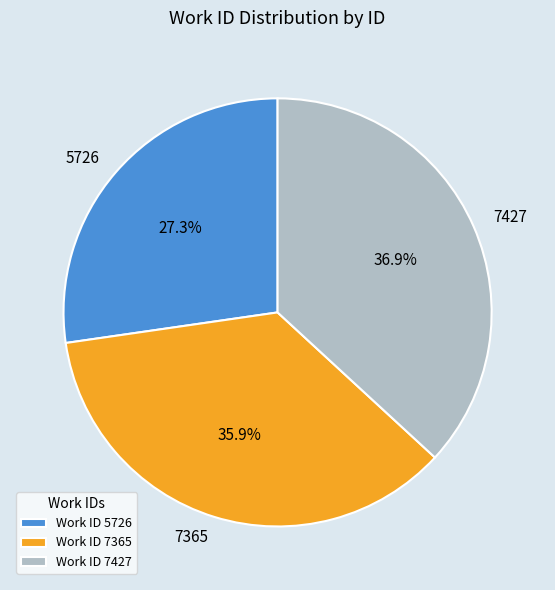

What is the smallest slice in the pie chart?

5726